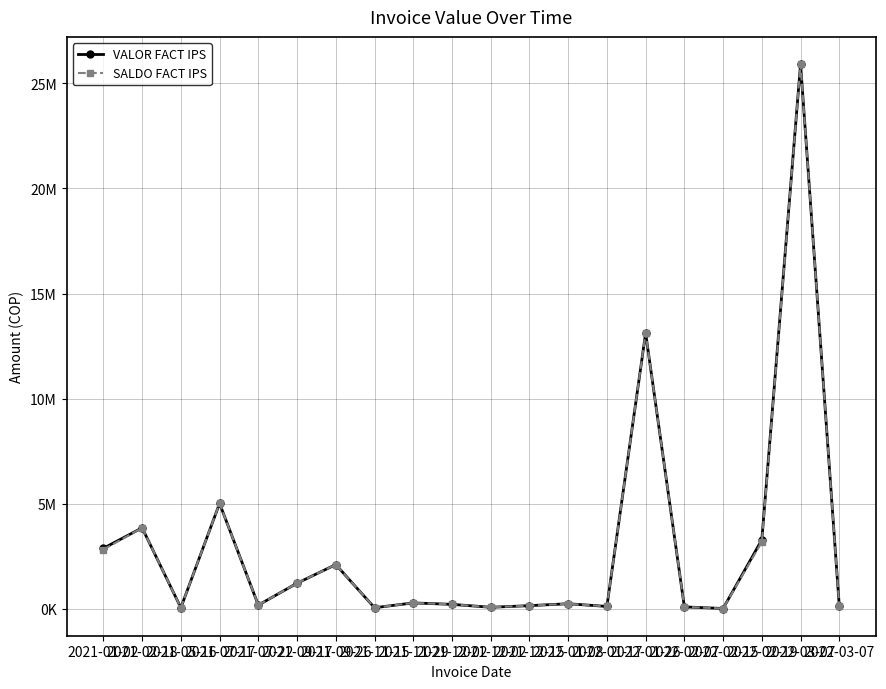

What is the label of the 13th point from the left?

2022-01-08